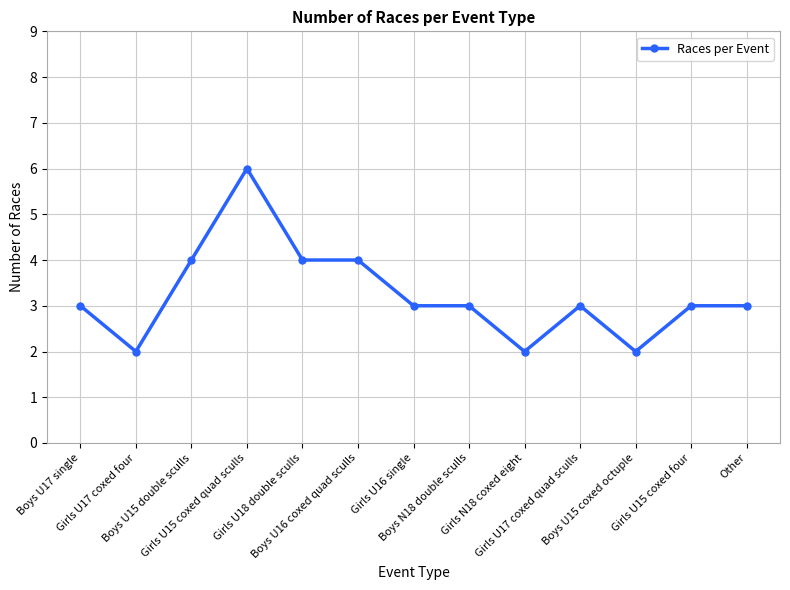

What is the minimum value shown in the chart?

2